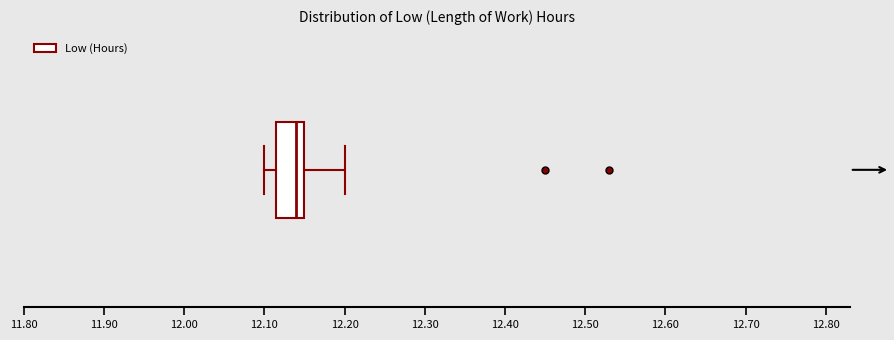

Read this box plot against the x-axis: the position of the median line, the range covered by the box, and the ends of both whiskers. The values are not printed on the chart, so give them approximately, as read against the axis.

median 12.14, box 12.12 to 12.15, whiskers 12.10 to 12.20